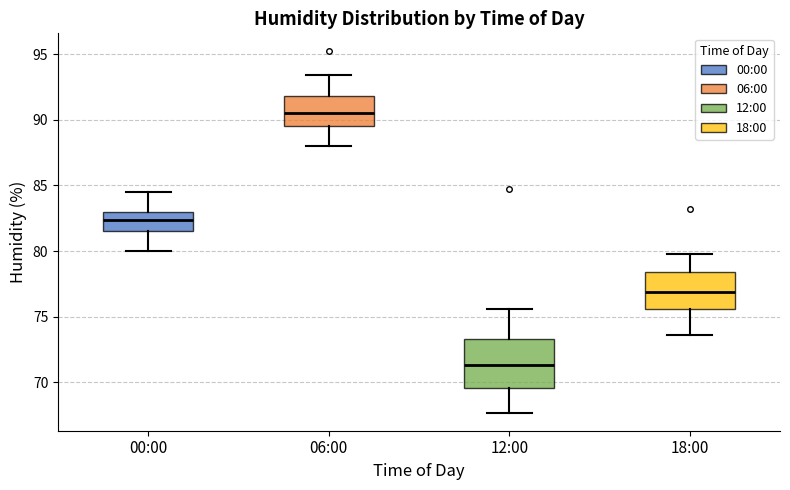

Reading left to right, read every box against the y-axis: the position of its median line, the range the box covers, and the ends of its whiskers. The values are not printed on the chart, so give them approximately, as read against the axis.

00:00: median 82.5, box 81.5 to 83.0, whiskers 80.0 to 84.5
06:00: median 90.5, box 89.5 to 92.0, whiskers 88.0 to 93.5
12:00: median 71.5, box 69.5 to 73.5, whiskers 67.5 to 75.5
18:00: median 77.0, box 75.5 to 78.5, whiskers 73.5 to 80.0